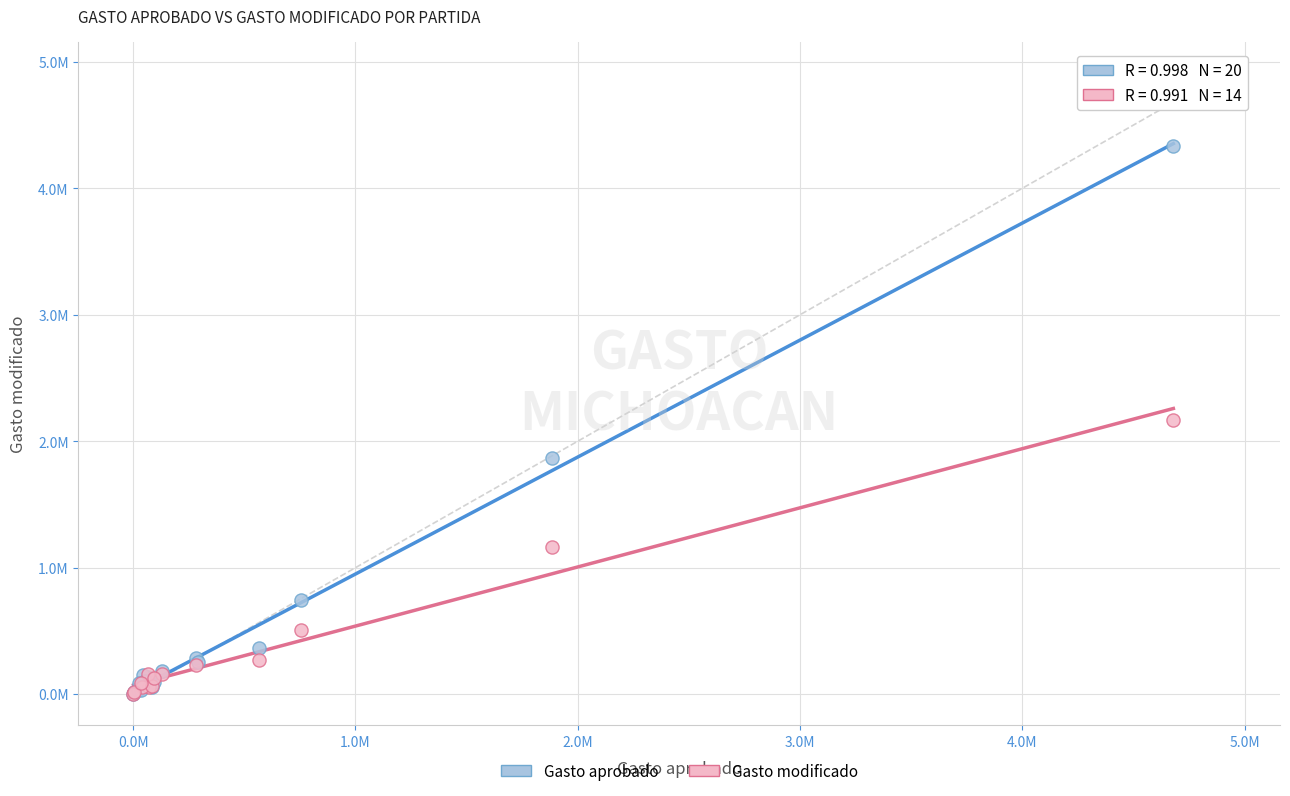

What are all the series names shown in the legend?

Gasto aprobado, Gasto modificado